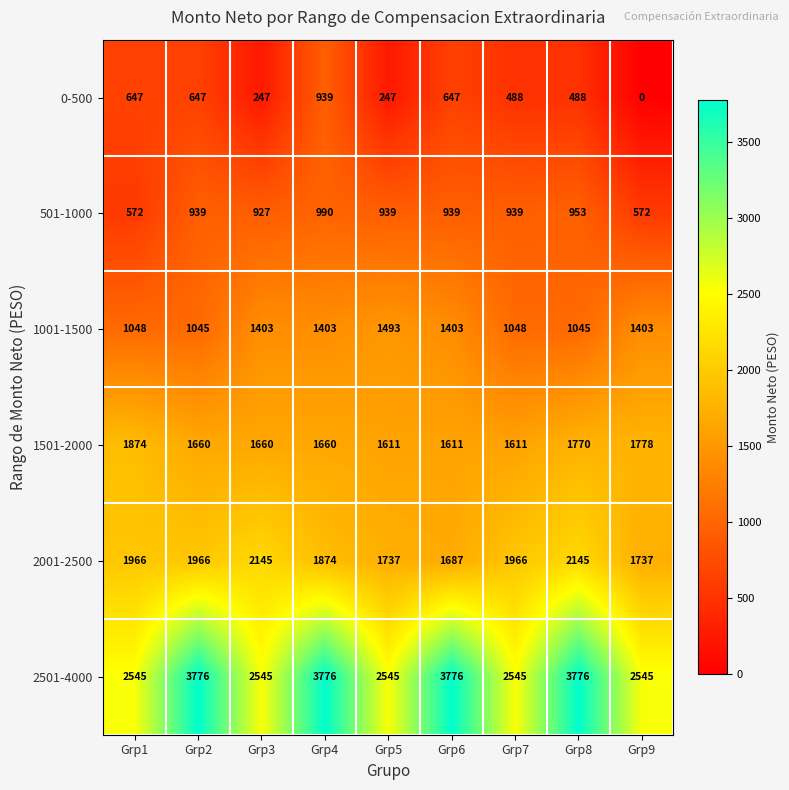

The value of 0-500 at Grp3 is 412. True or false?

False